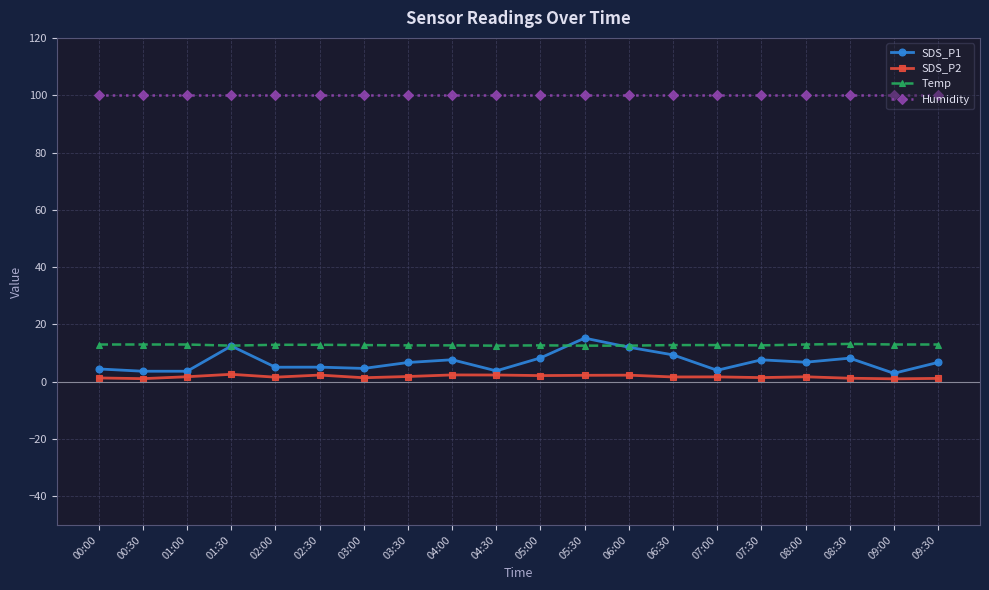

Read the Humidity value at 01:30.

99.9